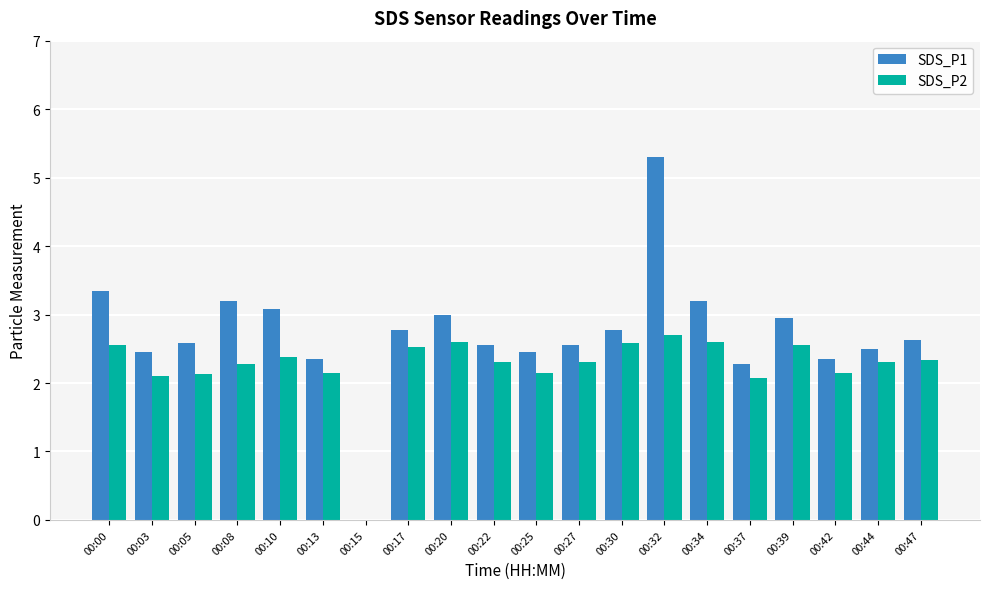

Does the chart contain stacked bars?

No